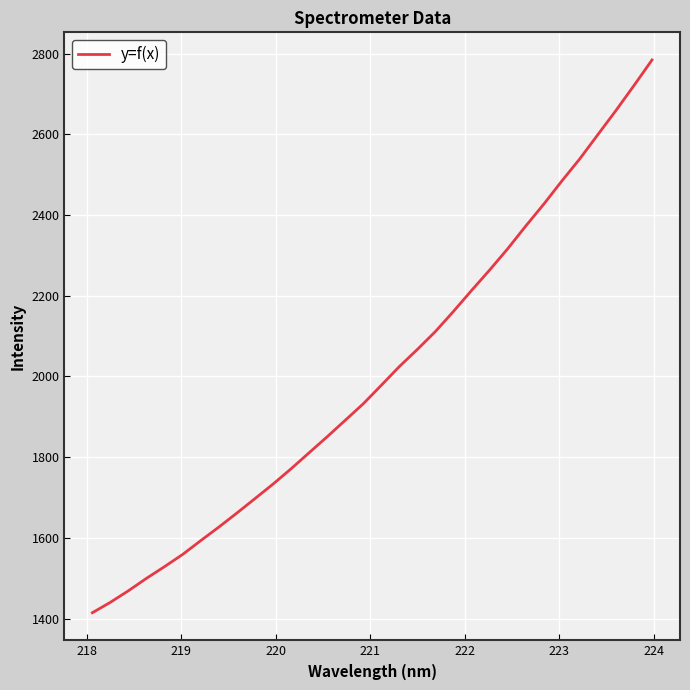

True or false: there are more than 1 points higher than both neighbors.

False